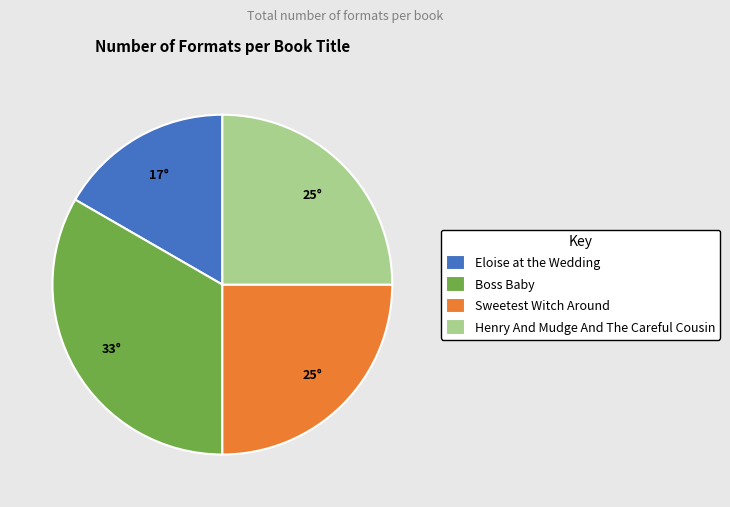

Is there any slice that represents more than half of the pie?

No